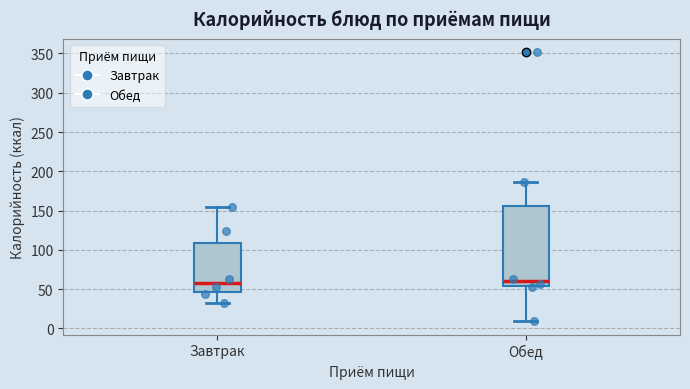

Where is the upper edge of the box for Завтрак on the y-axis? The values are not printed on the chart, so give them approximately, as read against the axis.

110